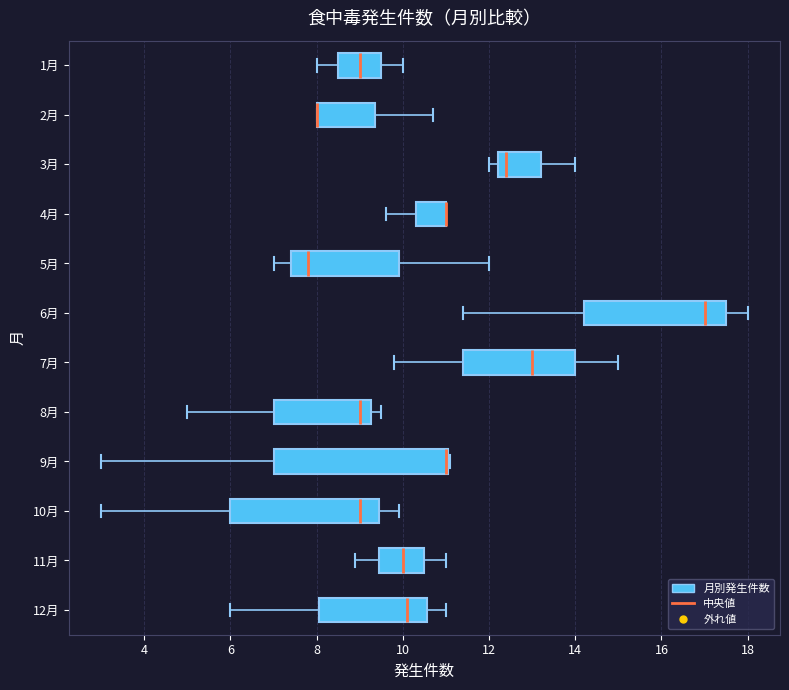

Where is the left edge of the box for 4月 on the x-axis? The values are not printed on the chart, so give them approximately, as read against the axis.

10.4